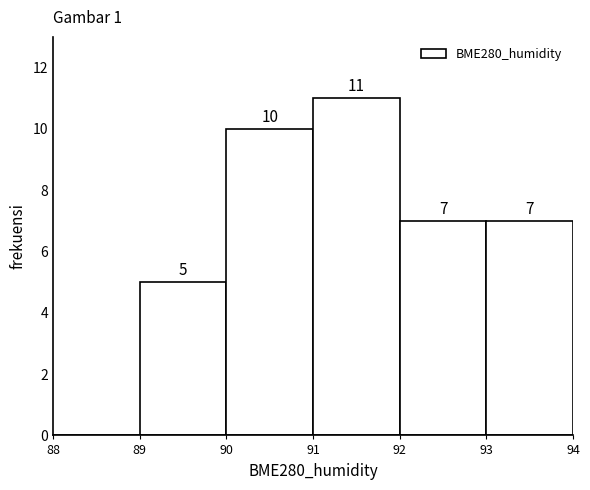

Over which range of the x-axis is the bar tallest?

91 to 92